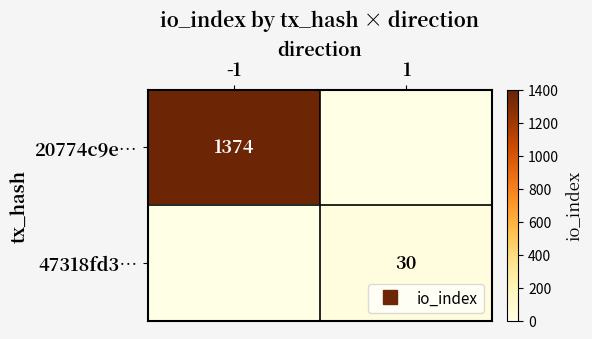

What is the sum of all 47318fd3… values?

30